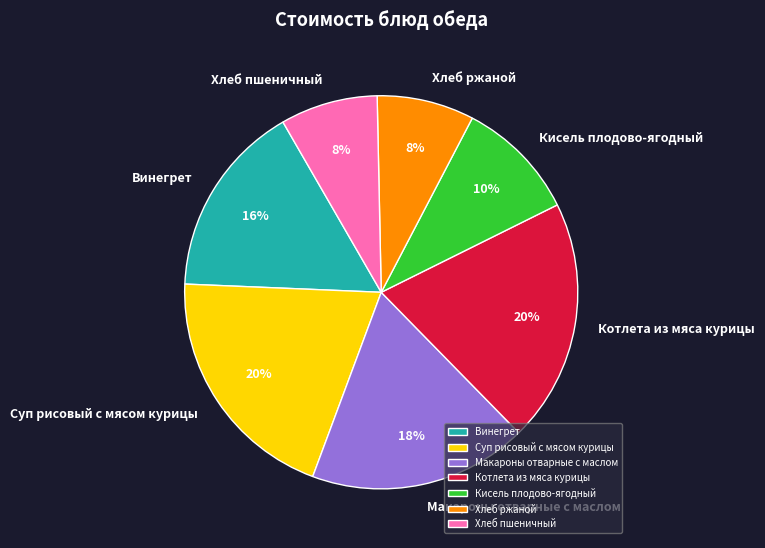

The Котлета из мяса курицы slice represents 13% of the pie. True or false?

False